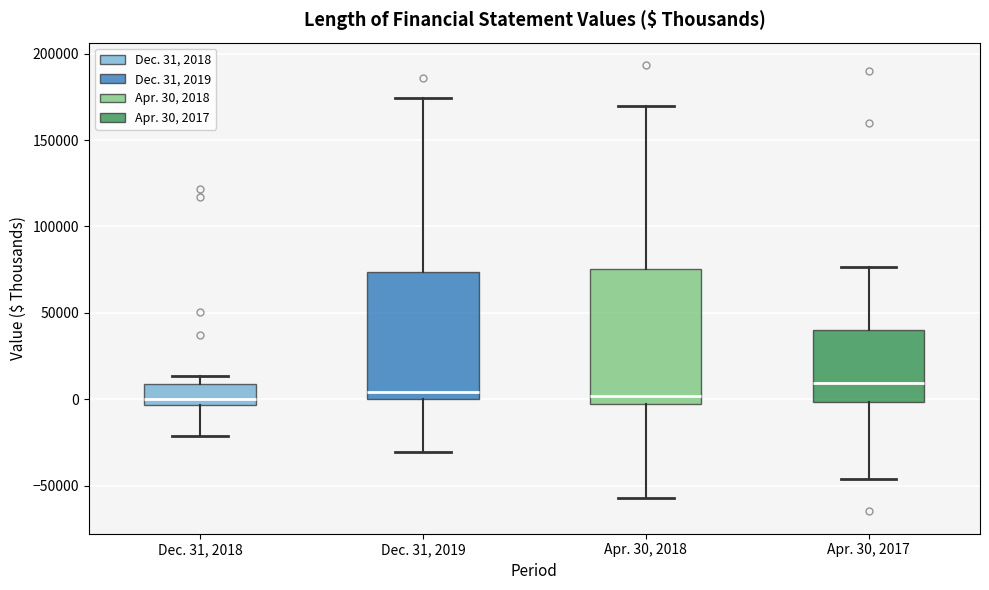

Which box has the highest median line?

Apr. 30, 2017